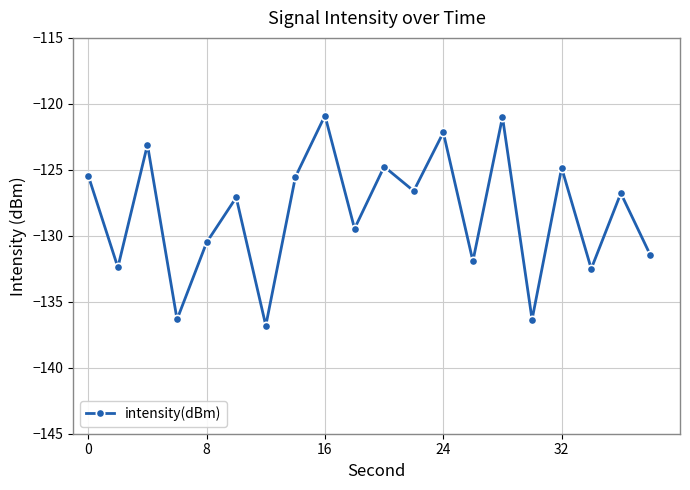

How many points are higher than both their immediate neighbors (excluding endpoints)?

8